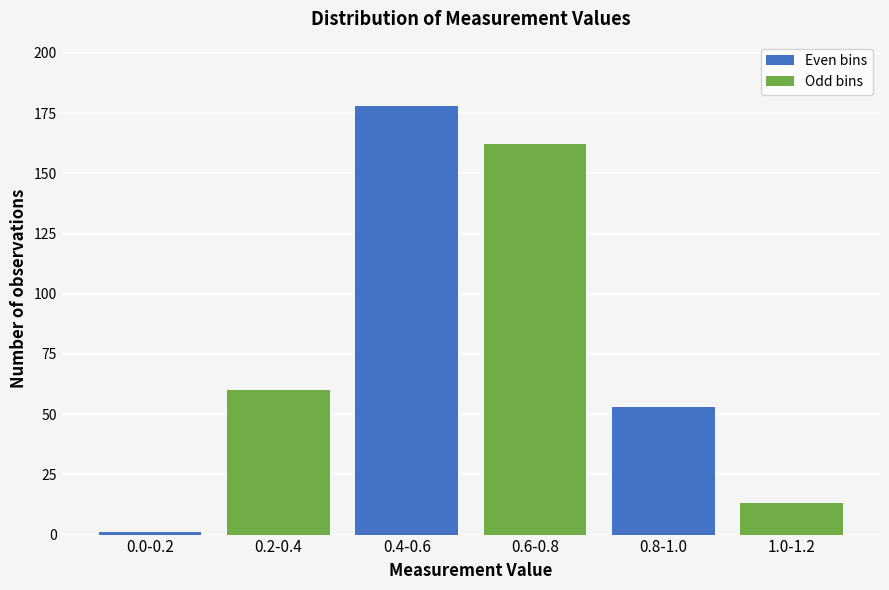

Reading left to right, list all the values displayed in this chart.

0.0-0.2=1	0.2-0.4=60	0.4-0.6=178	0.6-0.8=162	0.8-1.0=53	1.0-1.2=13